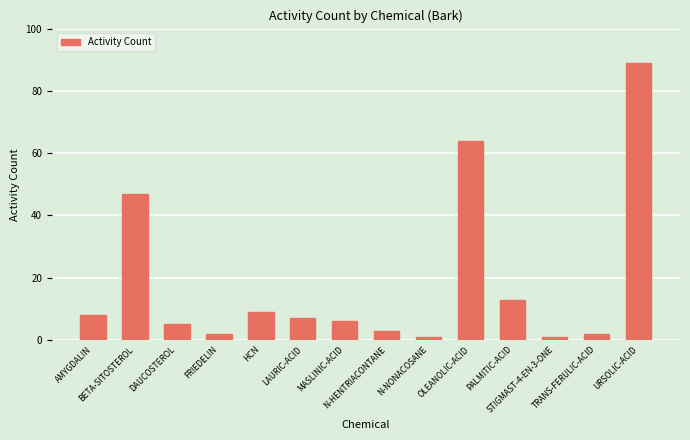

What is the change in value from BETA-SITOSTEROL to FRIEDELIN?

-45